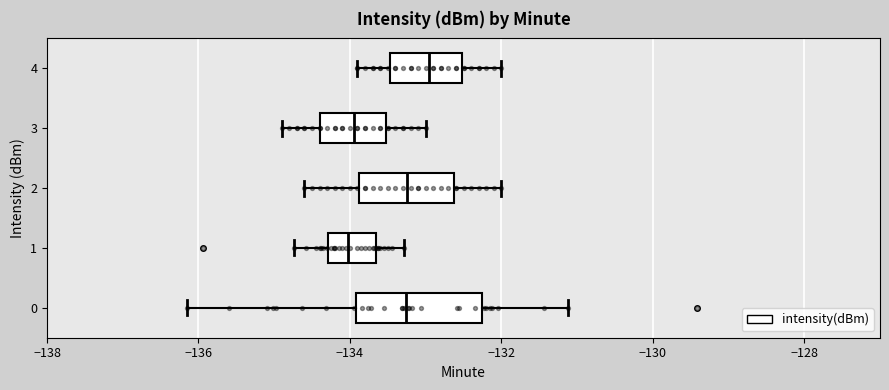

Reading bottom to top, transcribe this box plot: for each box, give where its median line is, the range the box spans, and where its two whiskers end, as read against the x-axis. The values are not printed on the chart, so give them approximately, as read against the axis.

0: median -133.2, box -134.0 to -132.2, whiskers -136.2 to -131.2
1: median -134.0, box -134.2 to -133.6, whiskers -134.8 to -133.2
2: median -133.2, box -133.8 to -132.6, whiskers -134.6 to -132.0
3: median -134.0, box -134.4 to -133.6, whiskers -134.8 to -133.0
4: median -133.0, box -133.4 to -132.6, whiskers -133.8 to -132.0